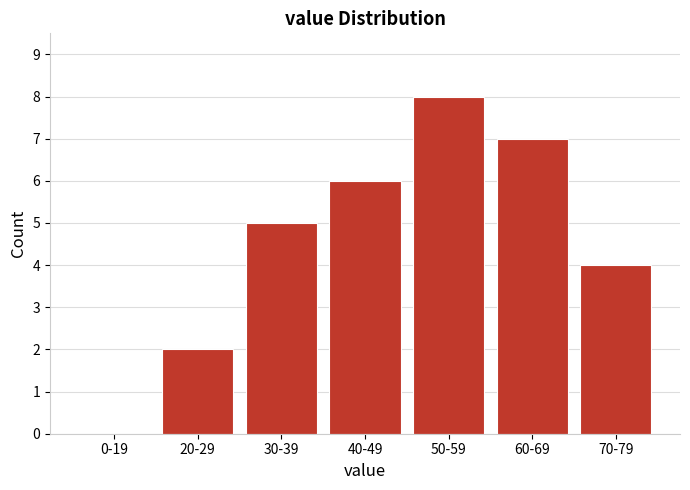

Reading right to left, transcribe all the data shown in this chart.

70-79=4	60-69=7	50-59=8	40-49=6	30-39=5	20-29=2	0-19=0